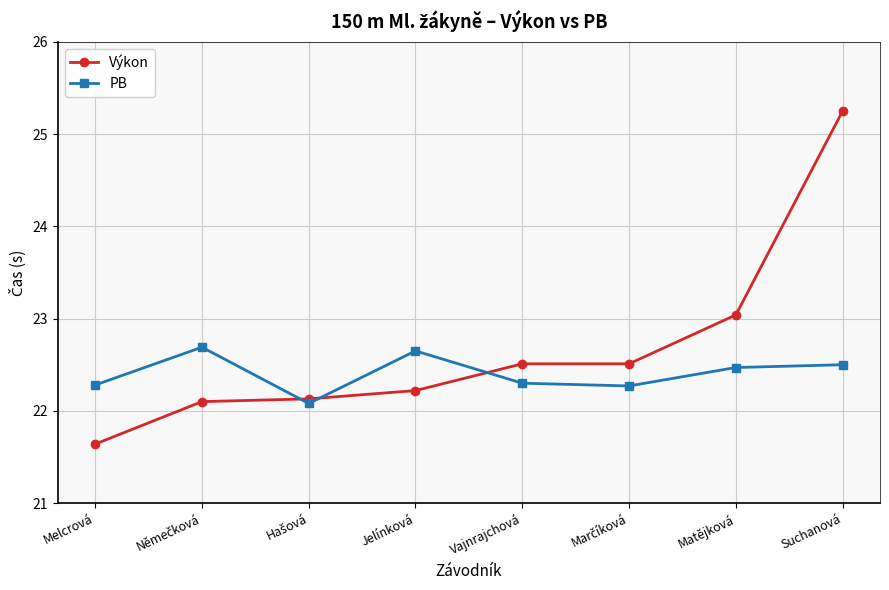

Which series has the largest range (max minus min)?

Výkon